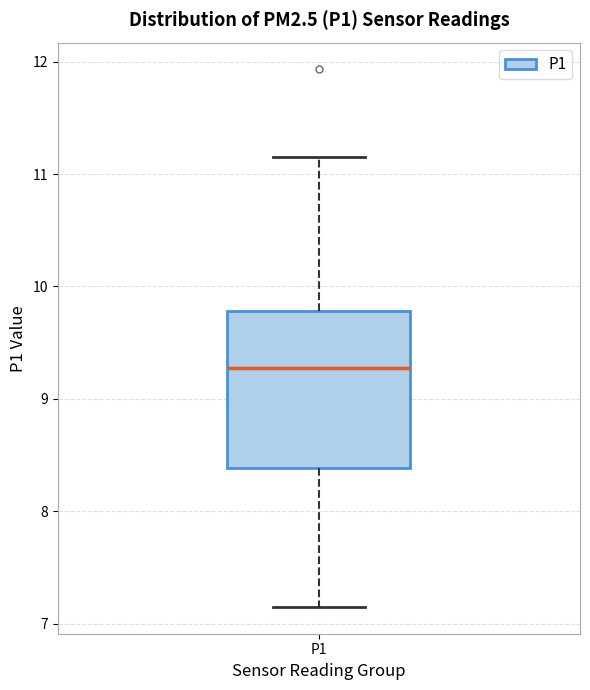

Where does the upper whisker of the box for P1 end on the y-axis? The values are not printed on the chart, so give them approximately, as read against the axis.

11.2